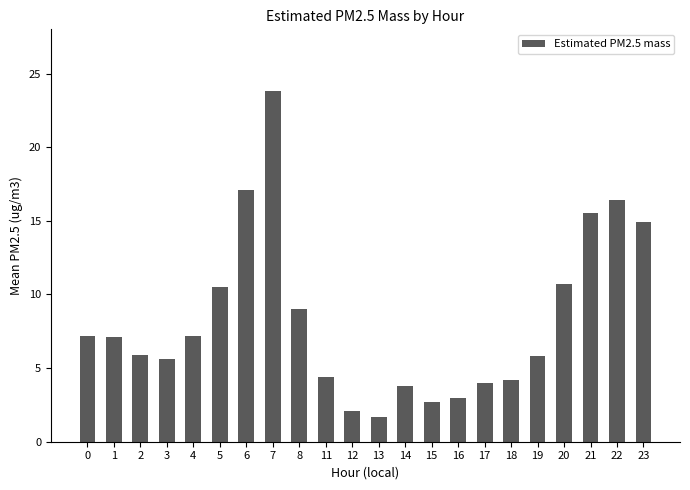

How many categories are shown in the chart?

22